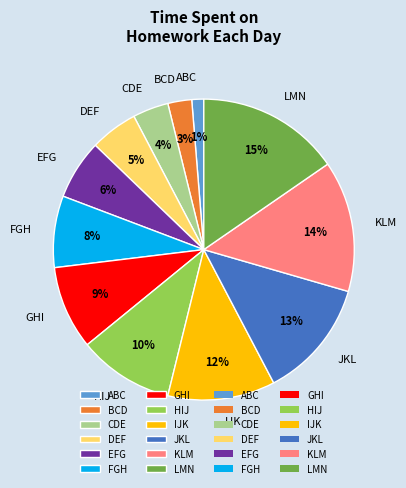

To the nearest percent, what is the average slice percentage?

8%